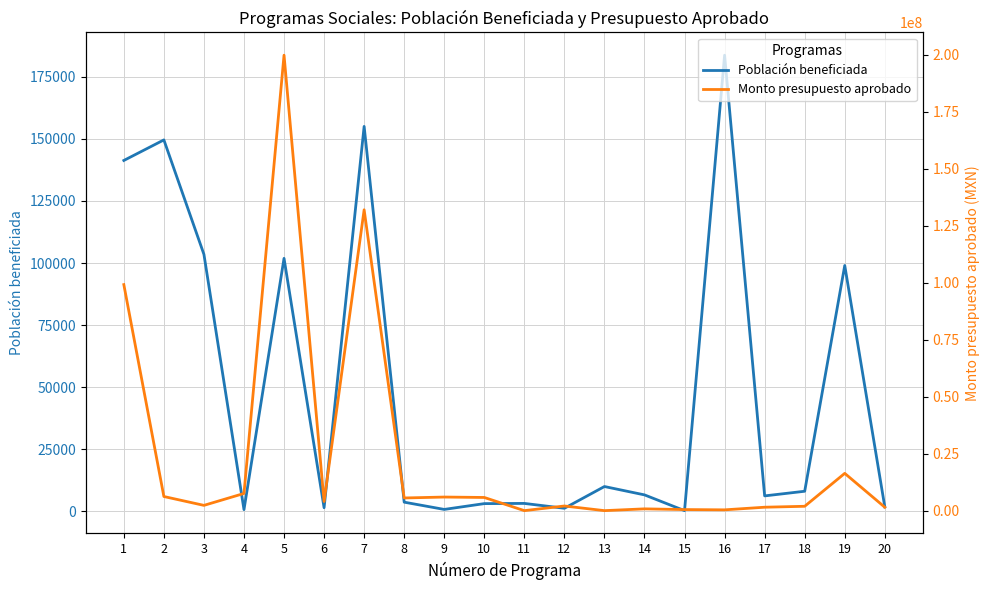

Rank the series by their maximum value, from lowest to highest.

Población beneficiada, Monto presupuesto aprobado